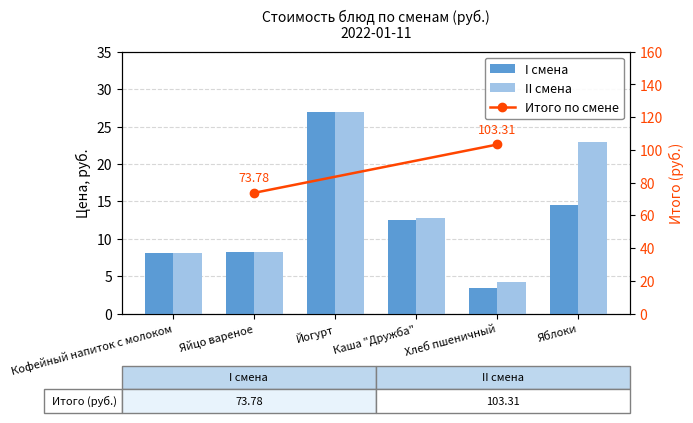

Rank the series by their average value, from lowest to highest.

I смена, II смена